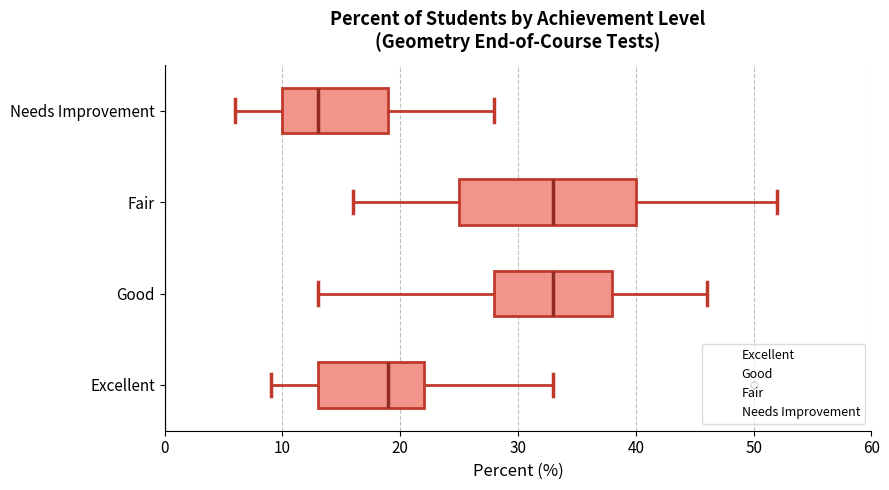

Which box is the widest, from its left edge to its right edge?

Fair